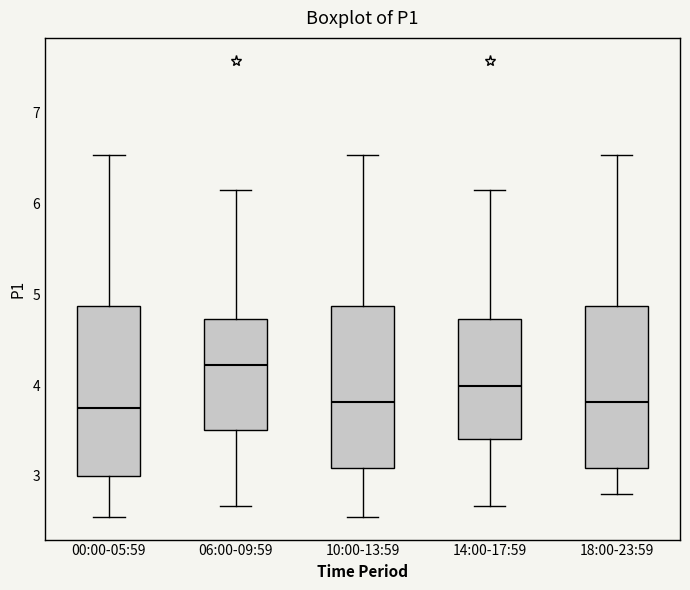

Reading left to right, transcribe this box plot: for each box, give where its median line is, the range the box spans, and where its two whiskers end, as read against the y-axis. The values are not printed on the chart, so give them approximately, as read against the axis.

00:00-05:59: median 3.8, box 3.0 to 4.9, whiskers 2.6 to 6.5
06:00-09:59: median 4.2, box 3.5 to 4.7, whiskers 2.7 to 6.2
10:00-13:59: median 3.8, box 3.1 to 4.9, whiskers 2.6 to 6.5
14:00-17:59: median 4.0, box 3.4 to 4.7, whiskers 2.7 to 6.2
18:00-23:59: median 3.8, box 3.1 to 4.9, whiskers 2.8 to 6.5